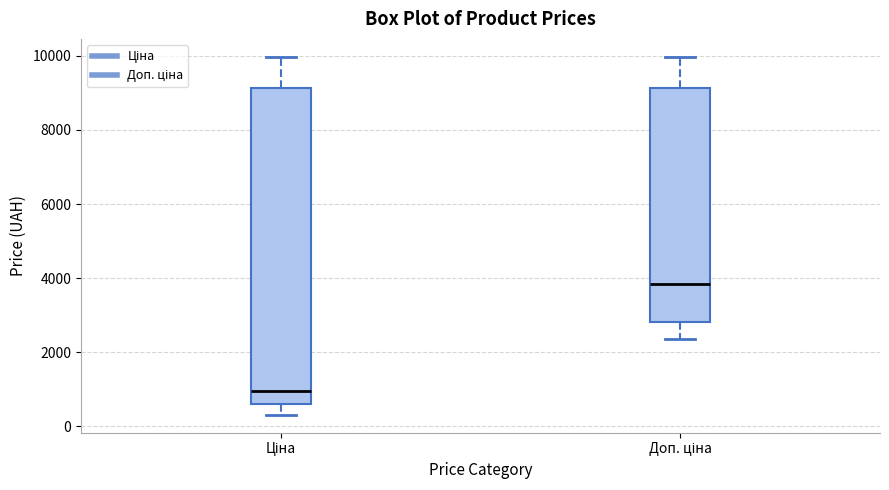

Reading left to right, transcribe this box plot: for each box, give where its median line is, the range the box spans, and where its two whiskers end, as read against the y-axis. The values are not printed on the chart, so give them approximately, as read against the axis.

Ціна: median 1000, box 600 to 9200, whiskers 400 to 10000
Доп. ціна: median 3800, box 2800 to 9200, whiskers 2400 to 10000